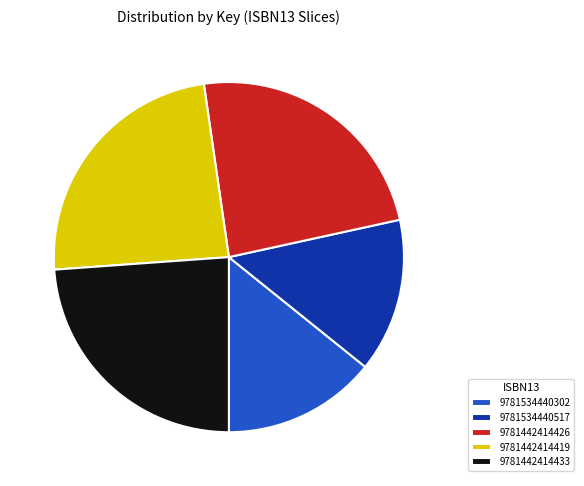

The 9781534440302 slice represents 1% of the pie. True or false?

False